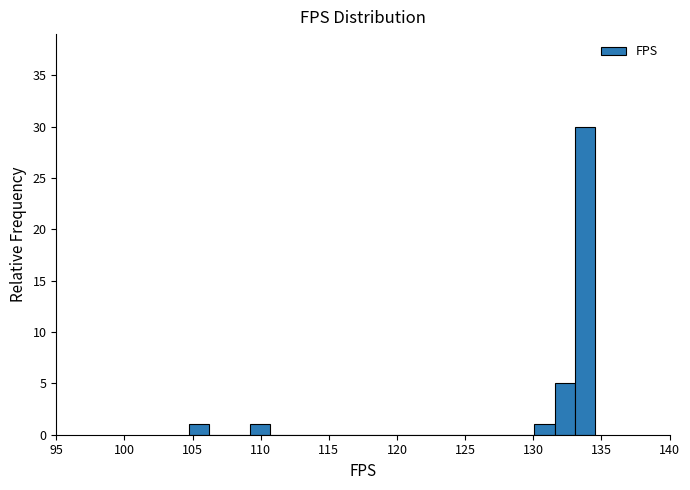

Around what value on the x-axis is the tallest bar? Give the approximate position of its centre, as read against the axis.

134.0